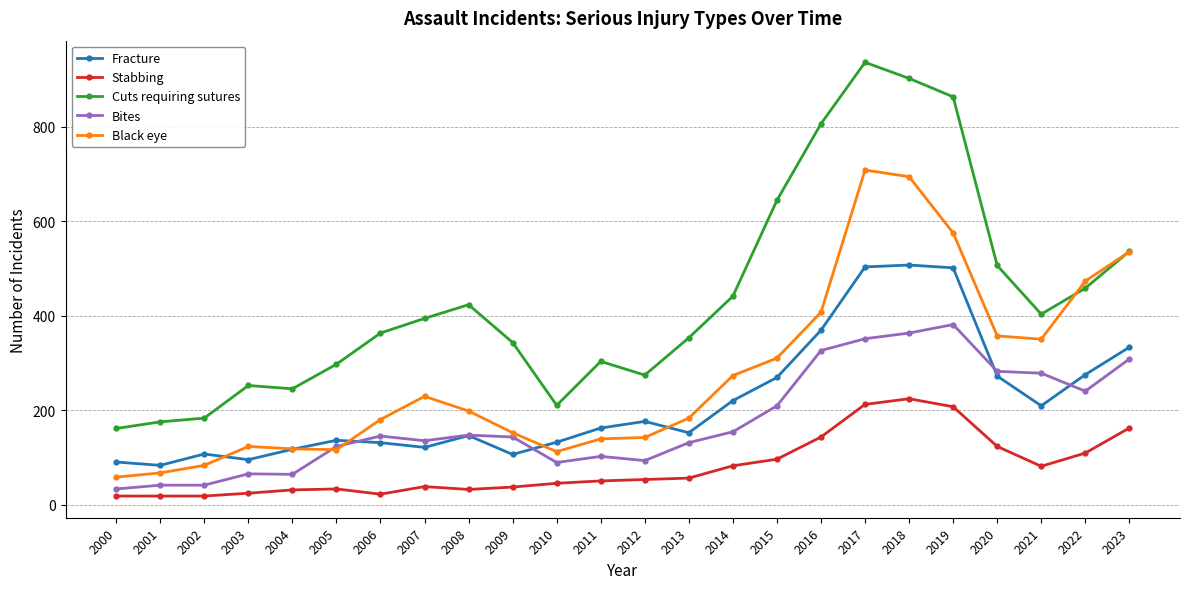

True or false: Bites has a value of 47 at 2010.

False